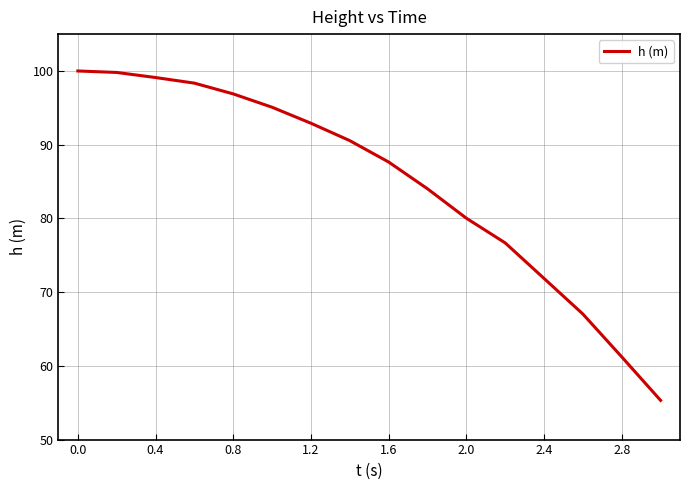

What is the maximum value shown in the chart?

100.0